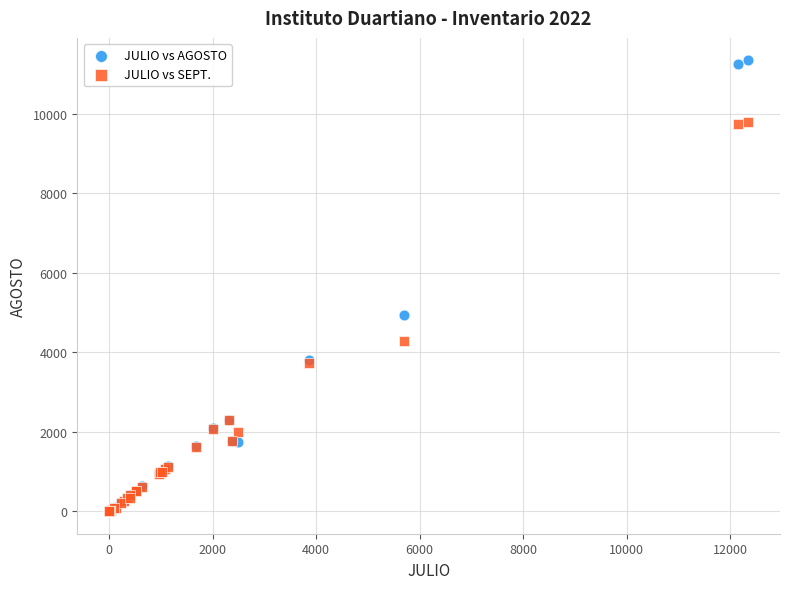

What are all the series names shown in the legend?

JULIO vs AGOSTO, JULIO vs SEPT.